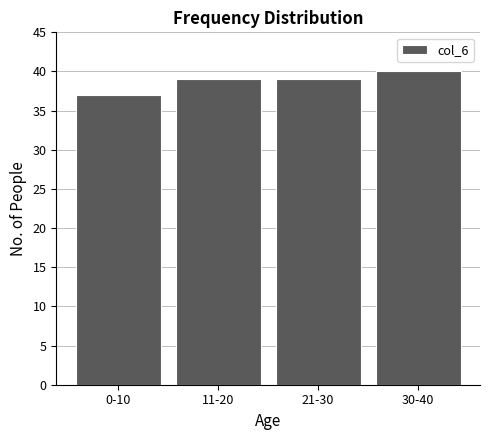

What is the change in value from 0-10 to 21-30?

+2